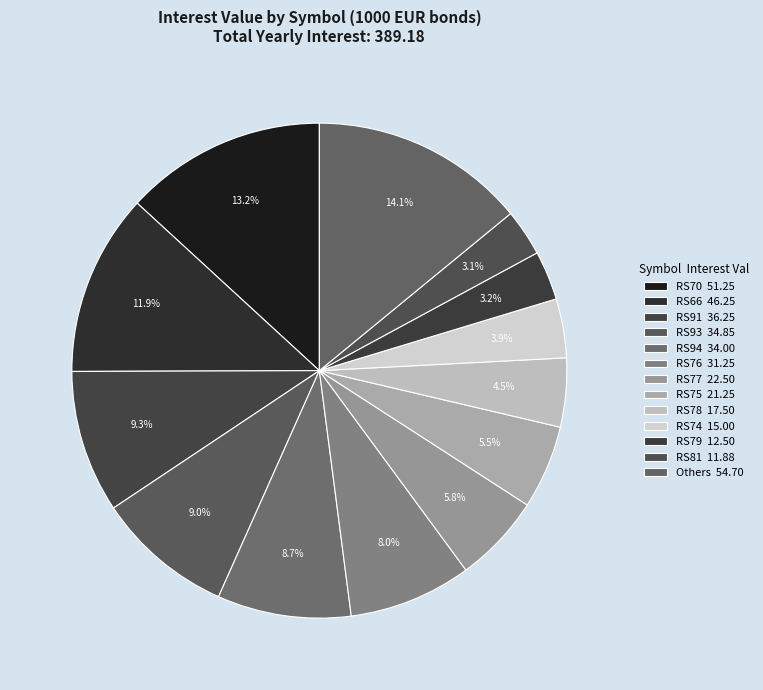

How many slices are in this pie chart?

13